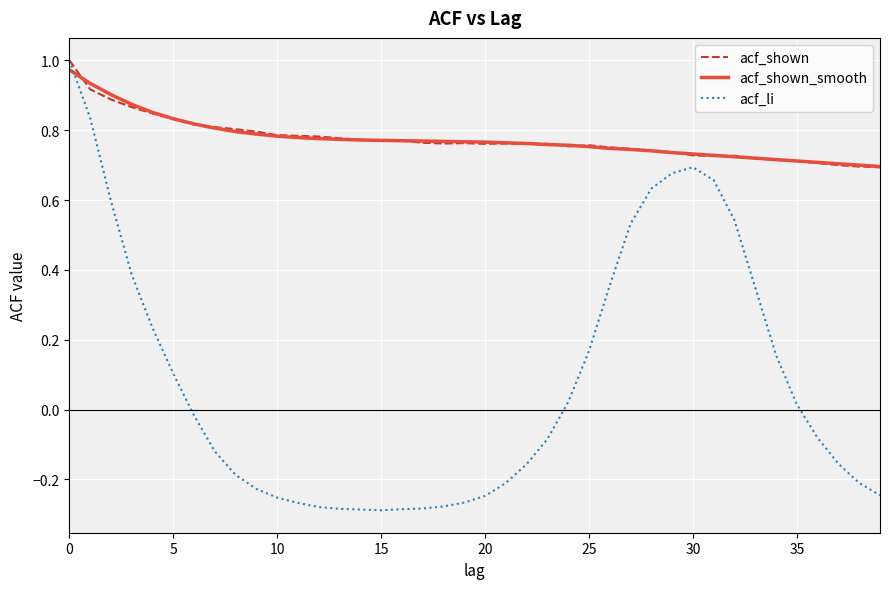

What are all the series names shown in the legend?

acf_shown, acf_shown_smooth, acf_li